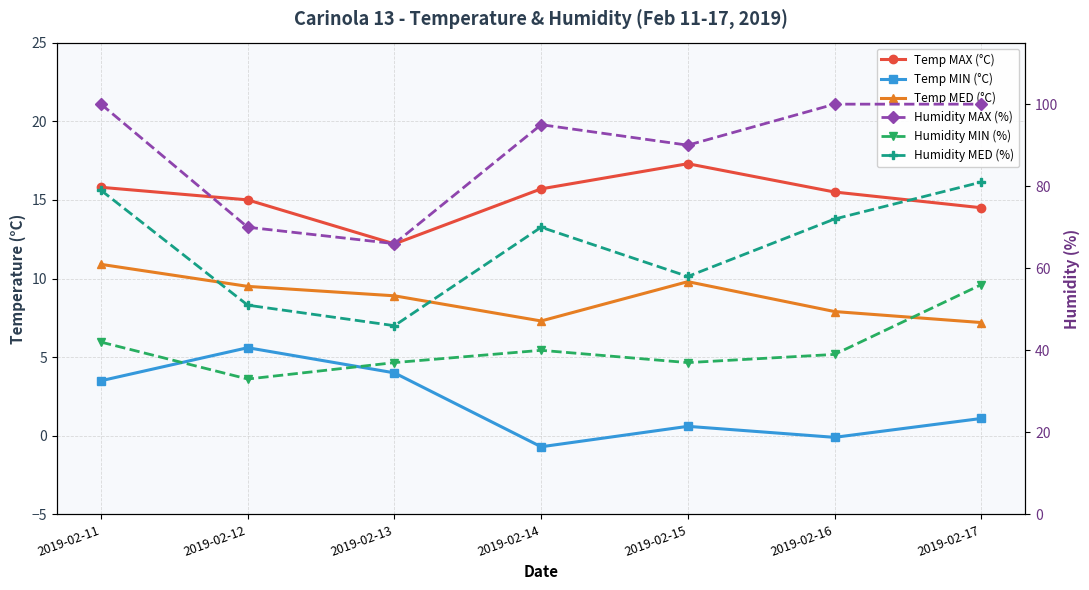

True or false: Humidity MAX (%) and Temp MAX (°C) intersect in this chart.

False